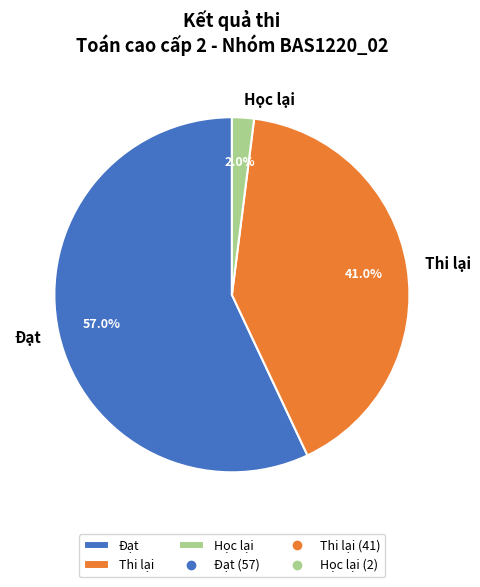

To the nearest percent, what is the difference between the largest and smallest slice percentages?

55%